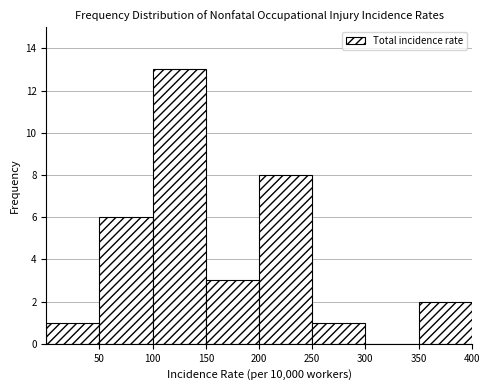

What is the height of the bar covering 200 to 250 on the x-axis? The values are not printed on the chart, so give them approximately, as read against the axis.

8